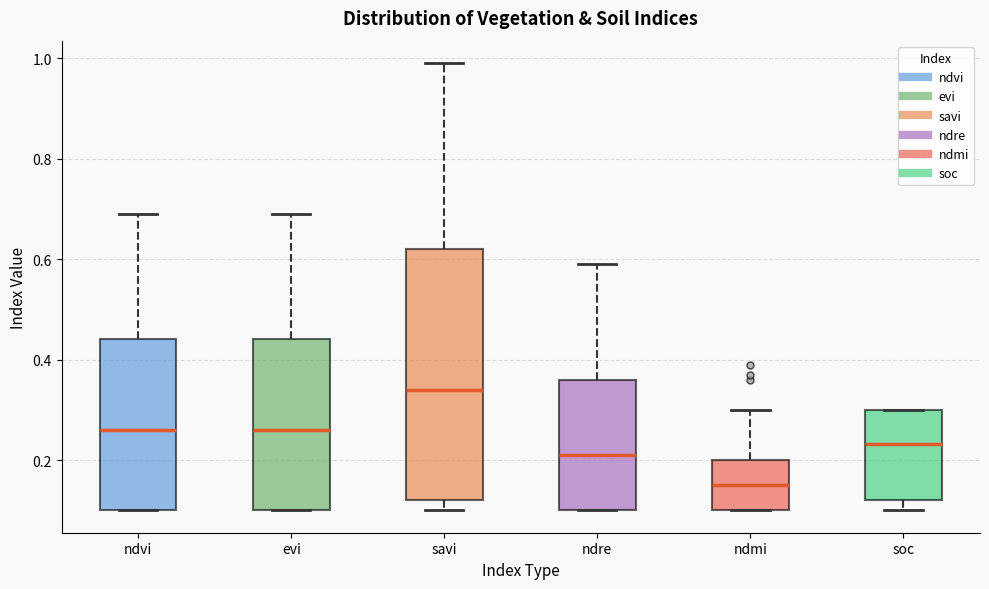

Which box has the highest median line?

savi